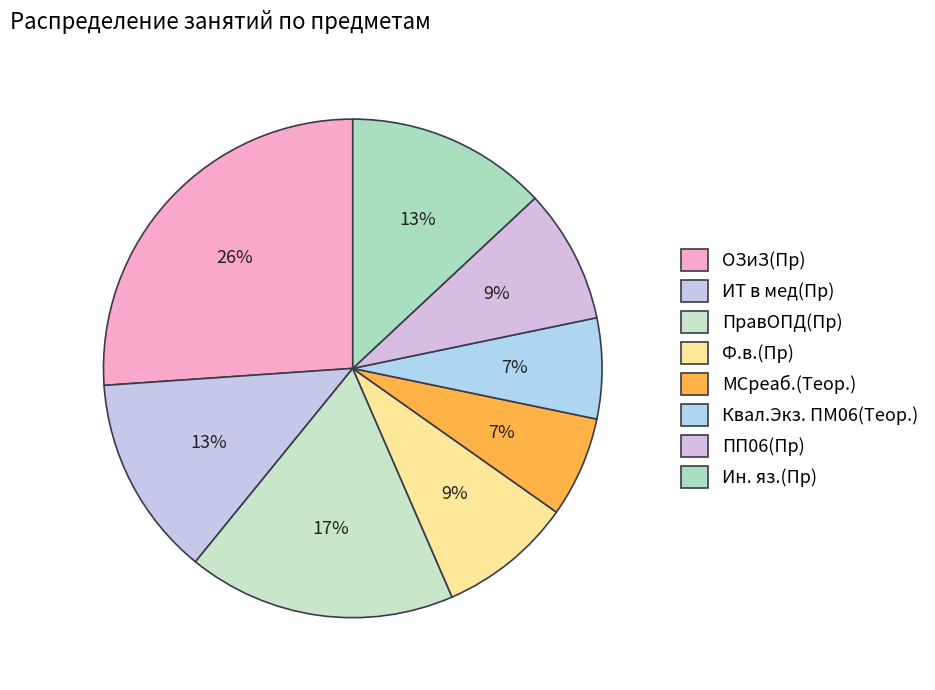

How many slices are in this pie chart?

8